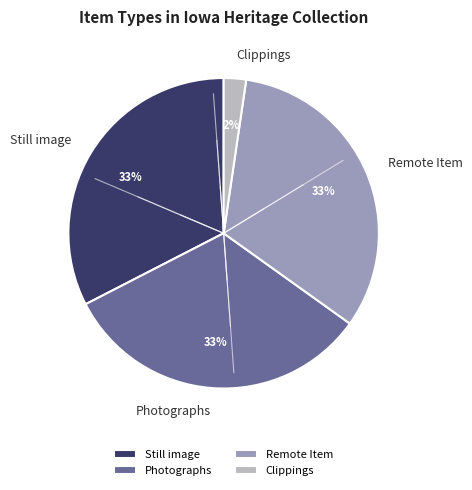

Is it true that Photographs is 79% of the pie?

False